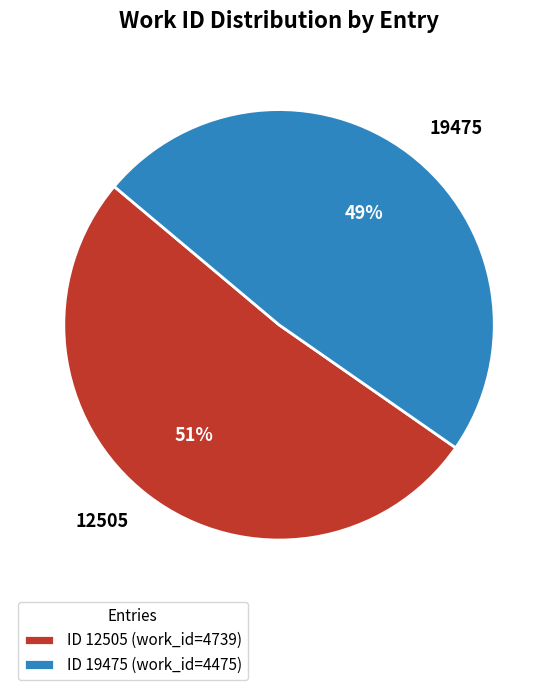

Which slice is the smallest?

19475